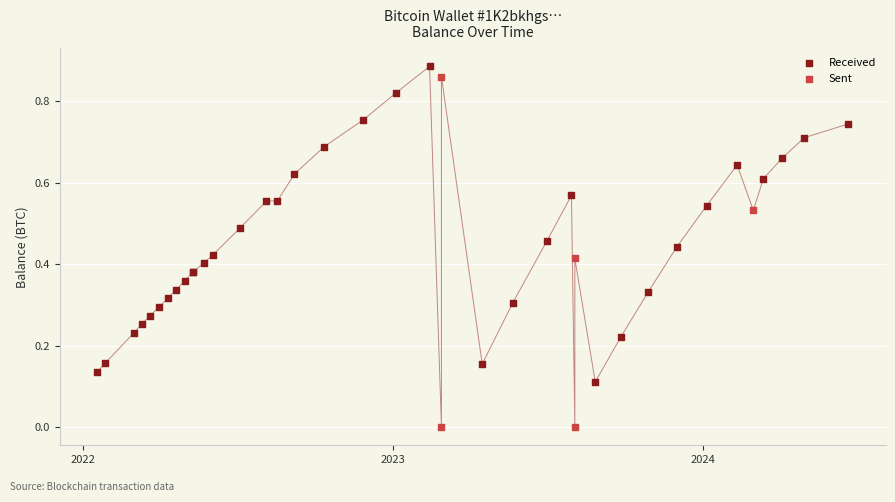

Which series has the widest spread of Y values?

Sent